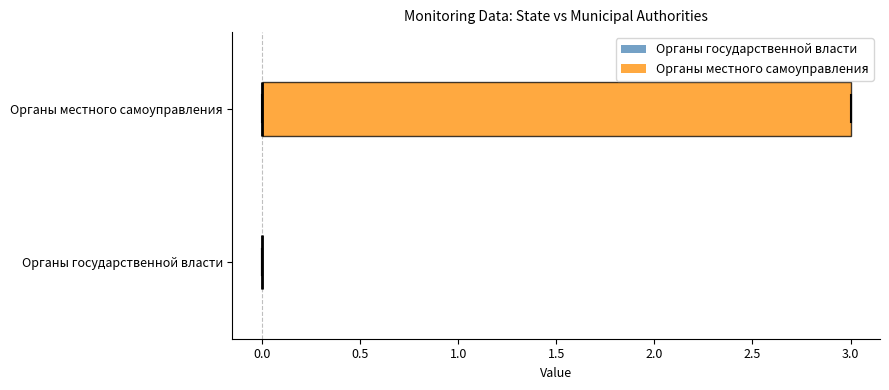

Reading bottom to top, read every box against the x-axis: the position of its median line, the range the box covers, and the ends of its whiskers. The values are not printed on the chart, so give them approximately, as read against the axis.

Органы государственной власти: box collapsed to a line at 0, whiskers 0 to 0
Органы местного самоуправления: median 0 (drawn on the box's left edge), box 0 to 3, whiskers 0 to 3